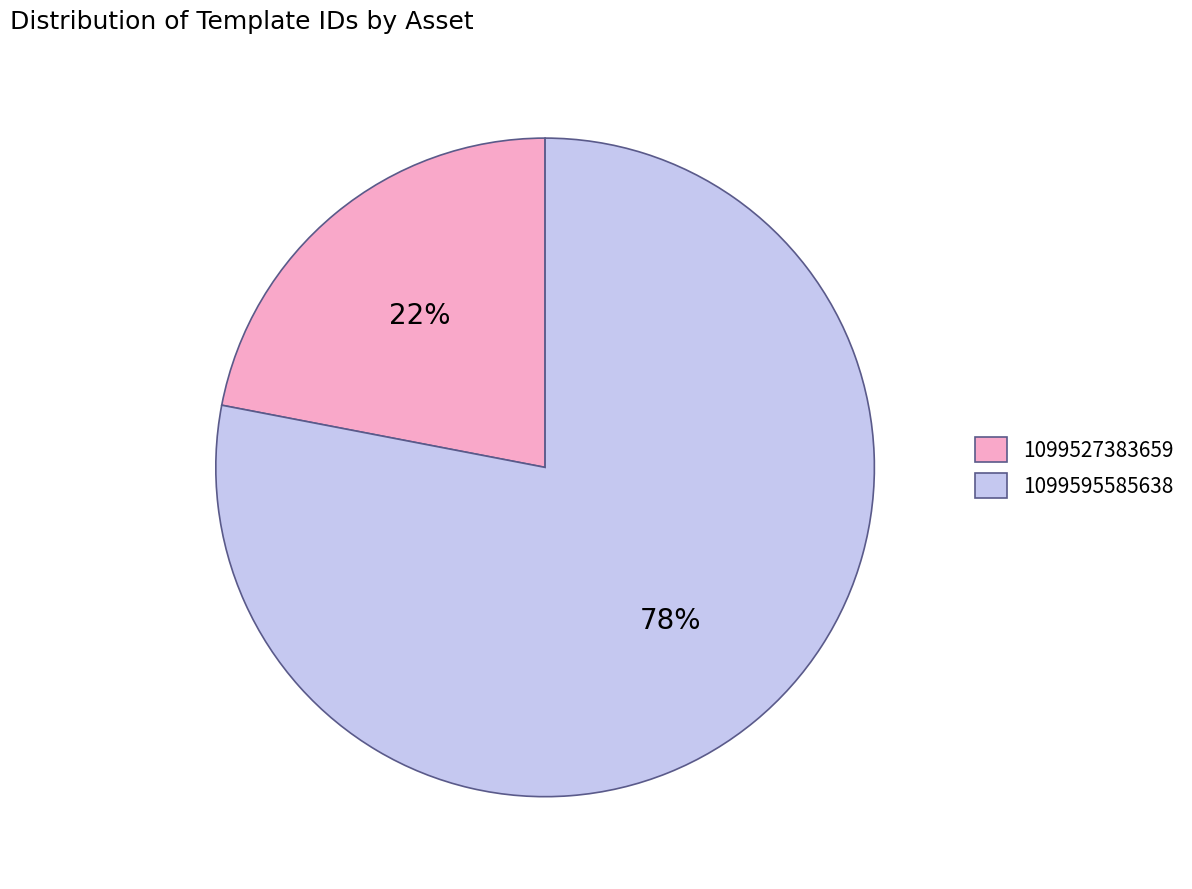

To the nearest percent, what portion does 1099595585638 represent?

78%